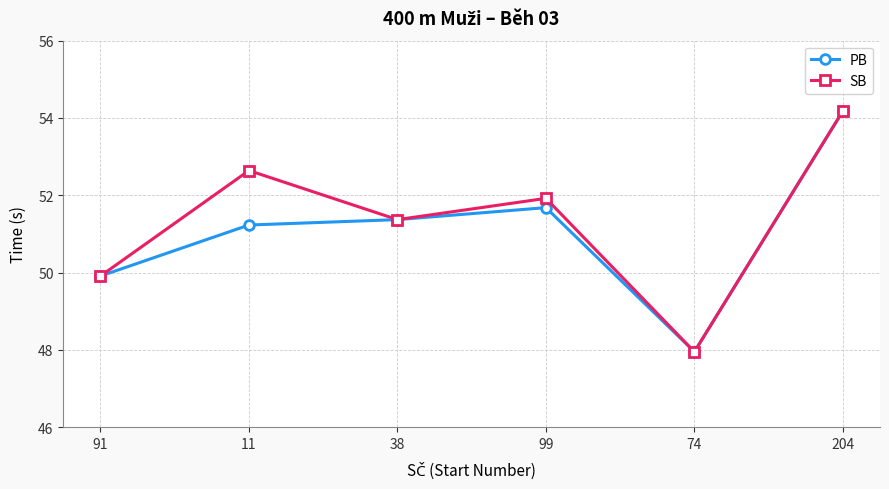

True or false: SB has more than 1 points higher than both neighbors.

True